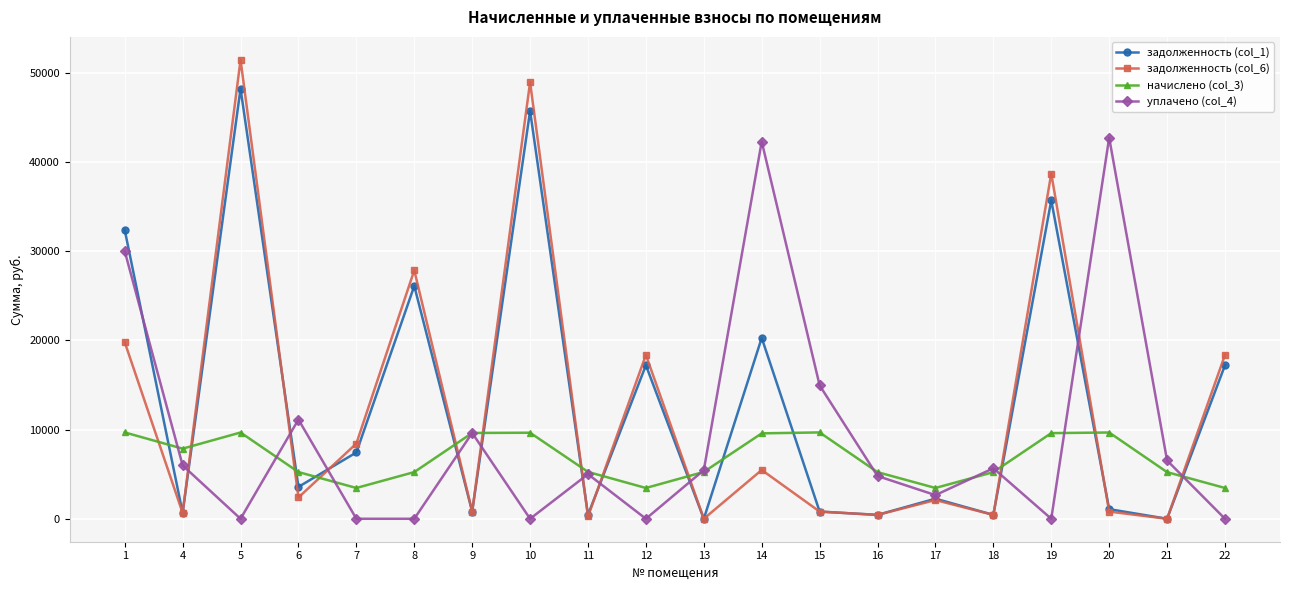

What is the difference between the maximum and minimum values in the уплачено (col_4) series?

42714.3